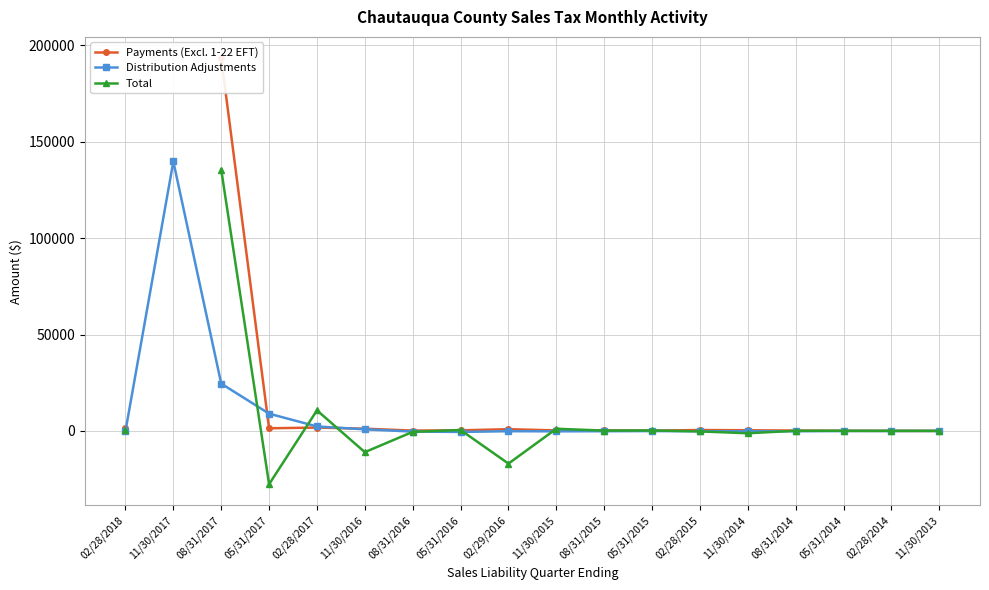

What is the smallest value displayed?

-27632.2